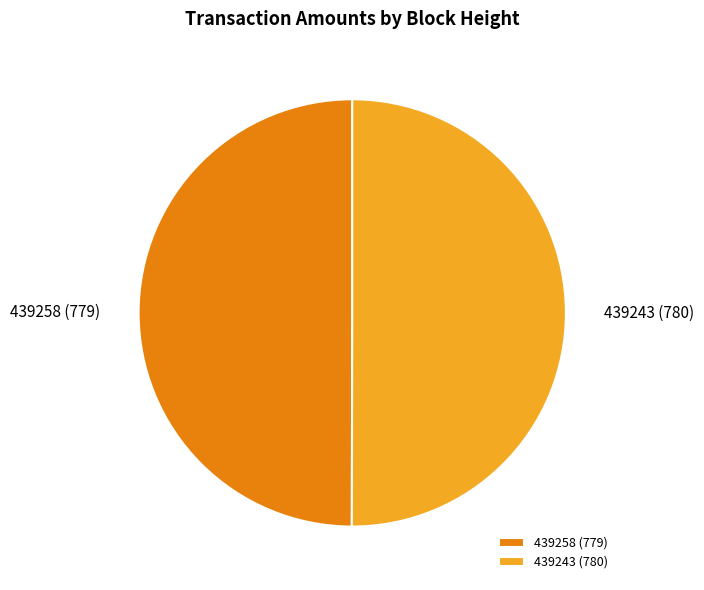

How many slices are in this pie chart?

2